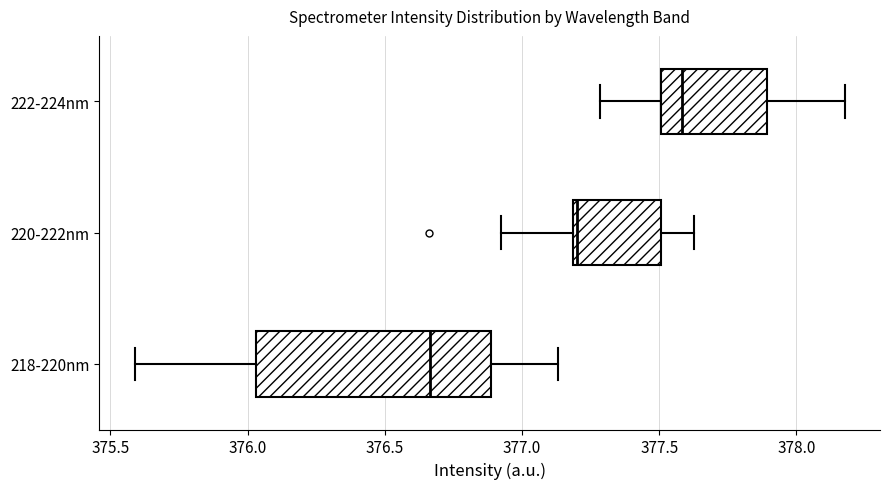

Comparing the boxes themselves (not the whiskers), which one is the widest?

218-220nm